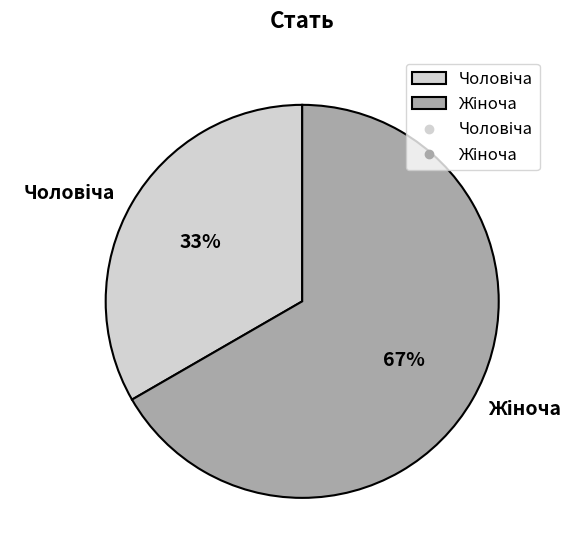

Is there a majority slice in this chart?

Yes